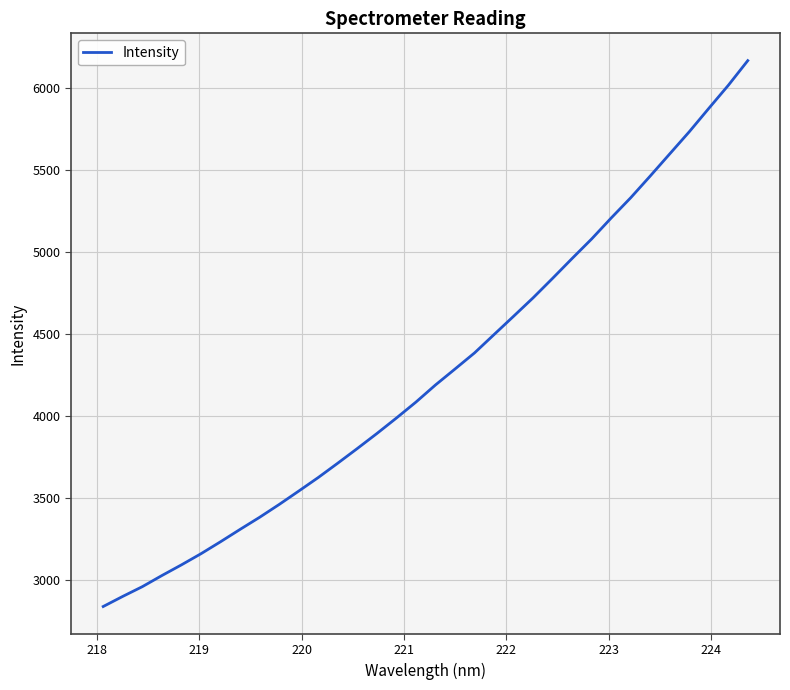

What is the difference between the maximum and minimum values?

3330.9